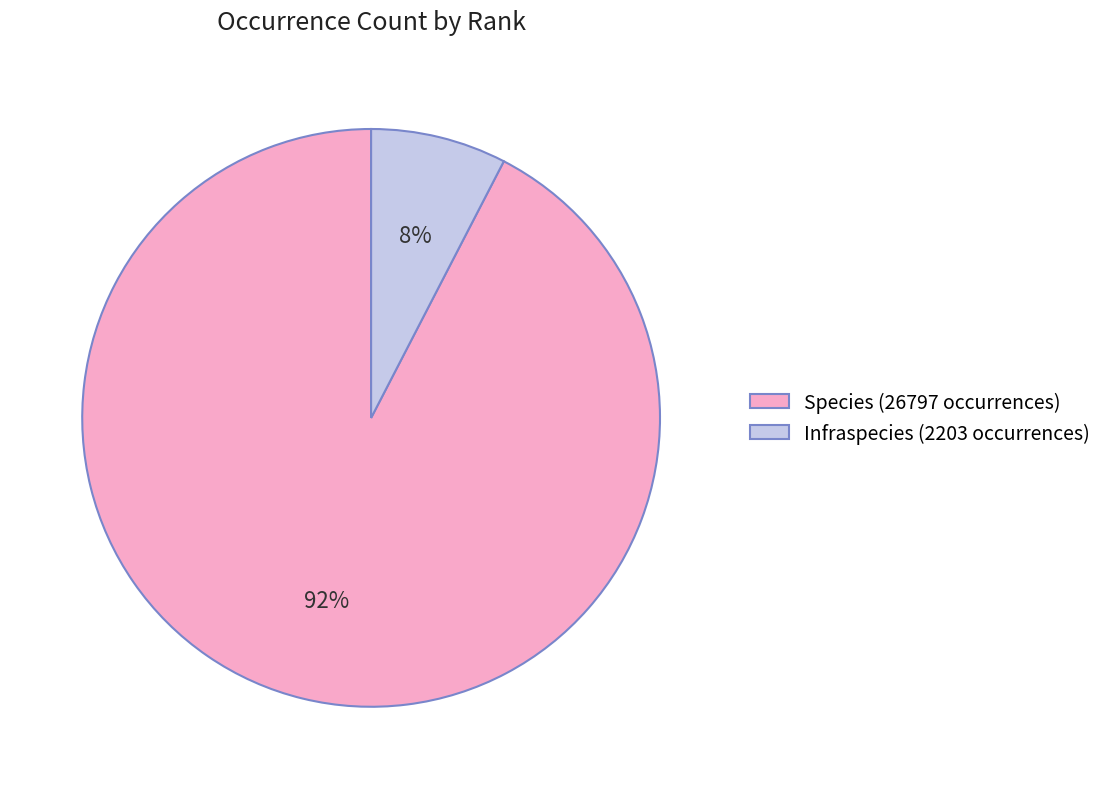

To the nearest percent, what is the combined percentage of Infraspecies (2203 occurrences) and Species (26797 occurrences)?

100%